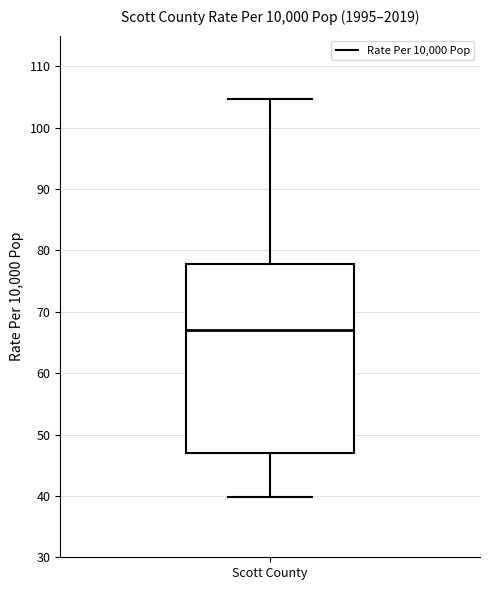

Transcribe this box plot: give where the median line is, the range the box spans, and where the two whiskers end, as read against the y-axis. The values are not printed on the chart, so give them approximately, as read against the axis.

median 67, box 47 to 78, whiskers 40 to 105